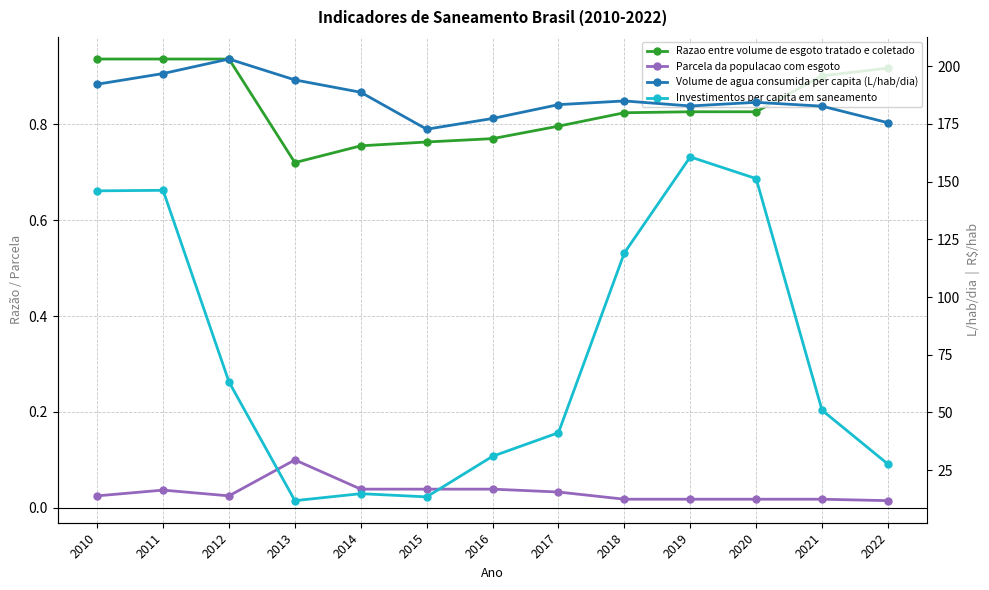

At which category does the chart reach its minimum across all series?

2022